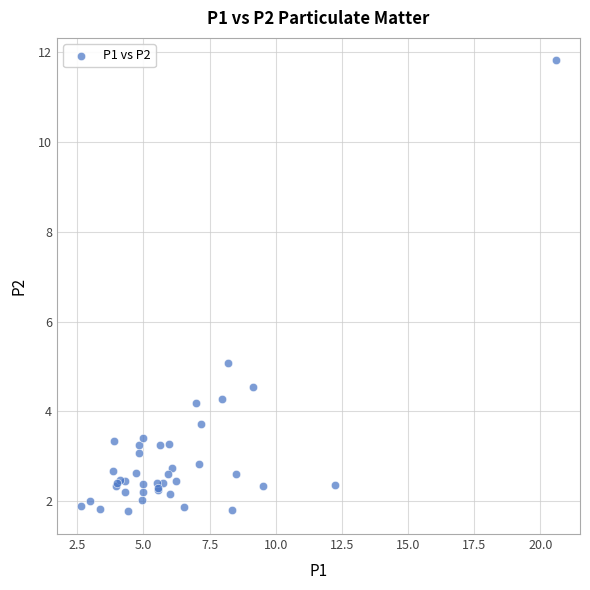

What Y value in the scatter plot is closest to 6?

5.1